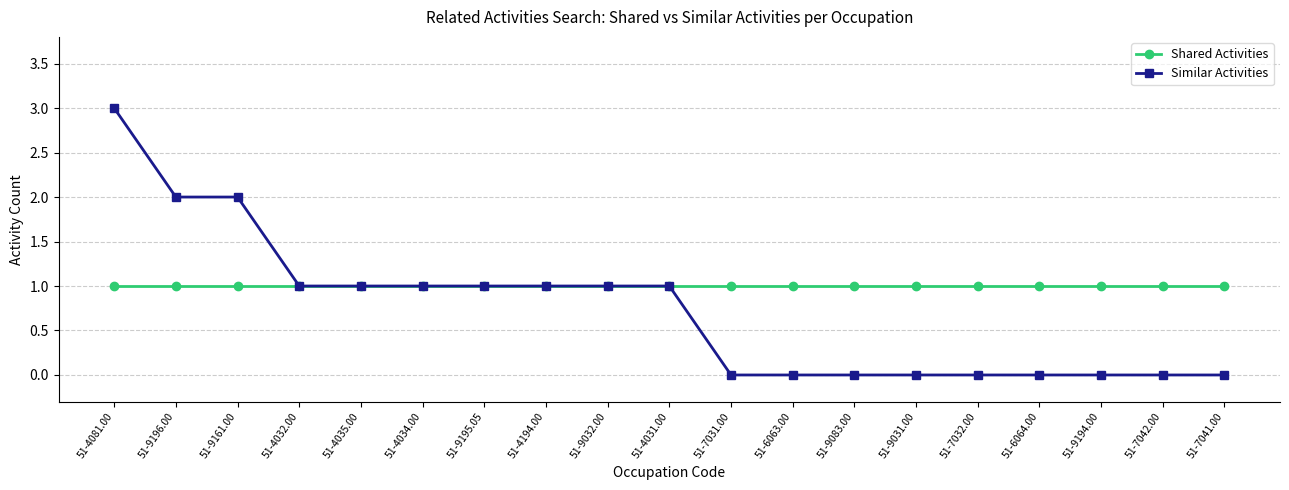

What position from the right is 51-9031.00?

6